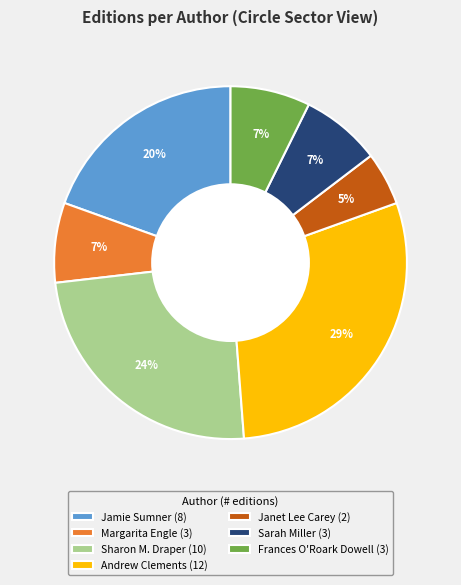

To the nearest percent, what portion does Jamie Sumner (8) represent?

20%